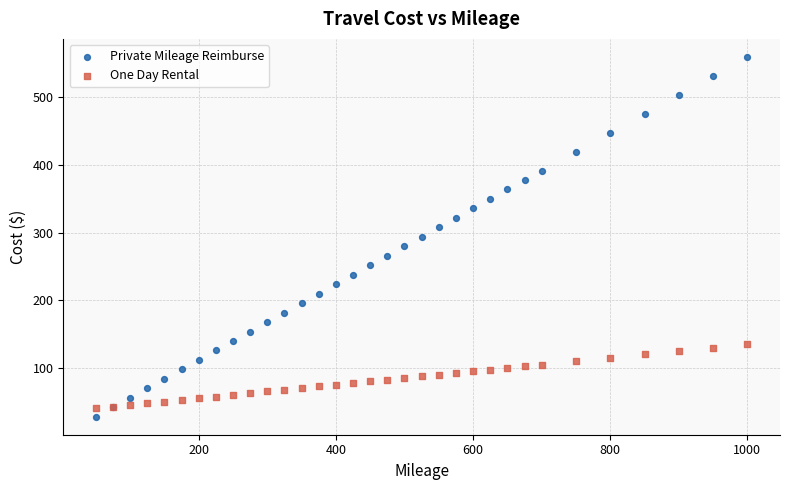

Which series reaches the minimum Y coordinate?

Private Mileage Reimburse